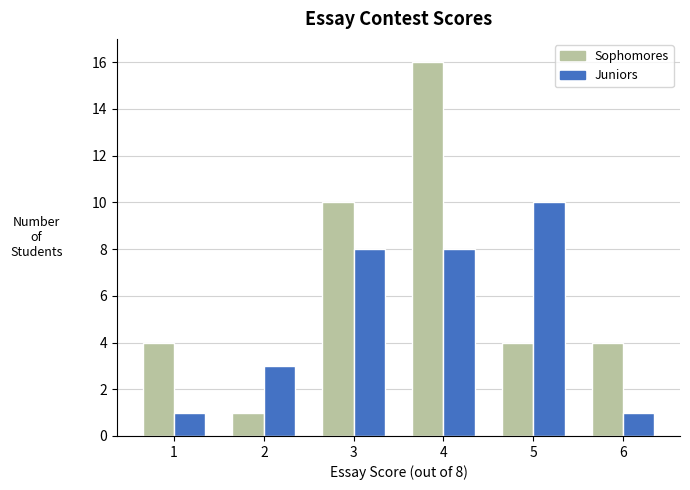

Between 2 and 6, which series saw the biggest shift?

Sophomores